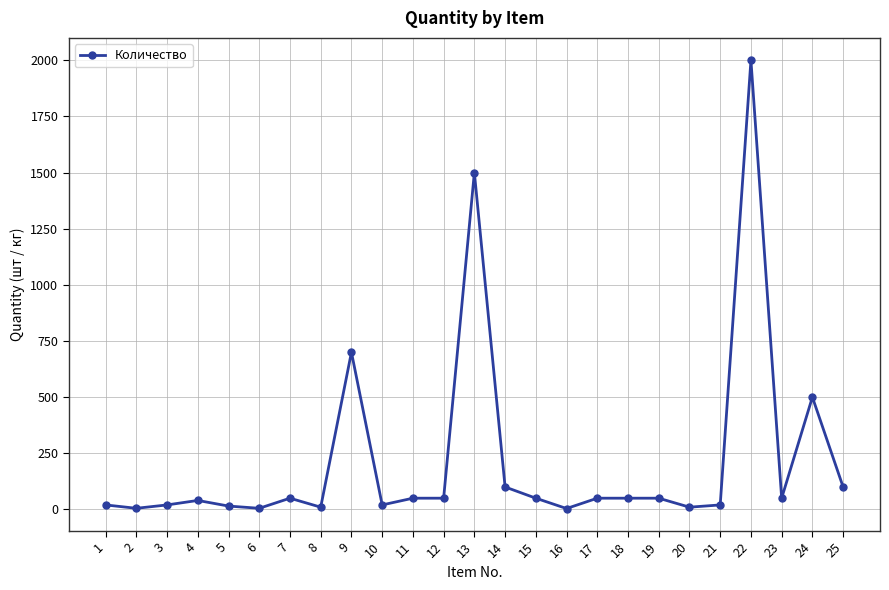

Does the chart have visible grid lines?

Yes